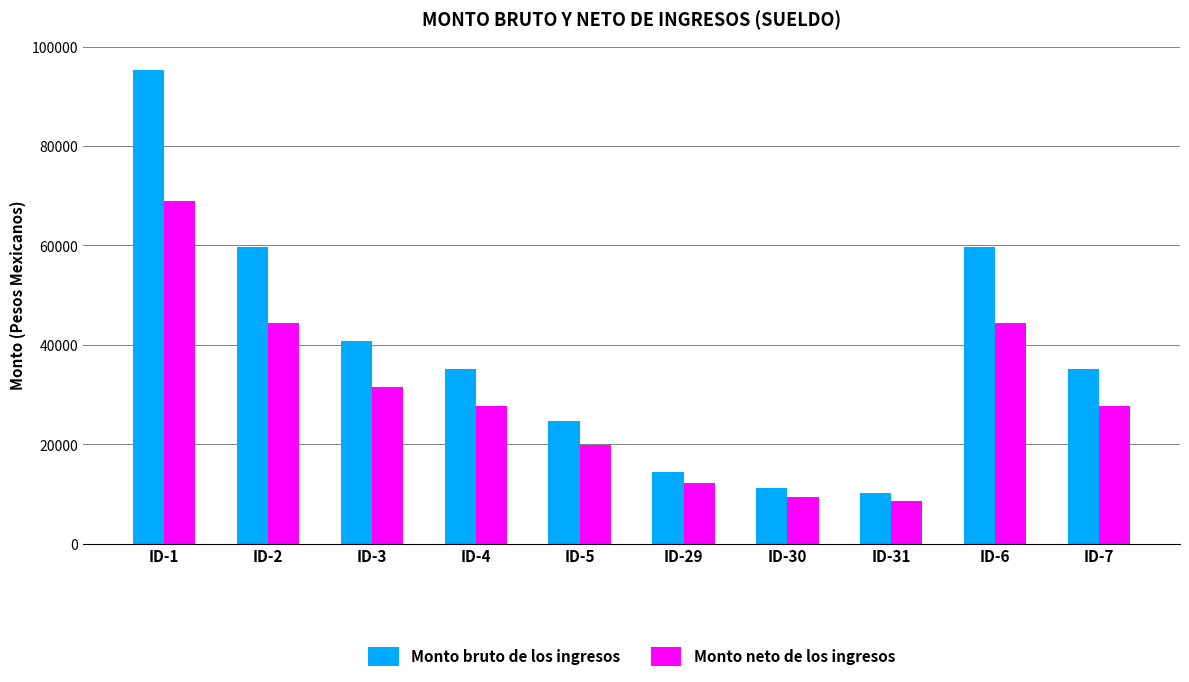

Rank the series by their maximum value, from lowest to highest.

Monto neto de los ingresos, Monto bruto de los ingresos